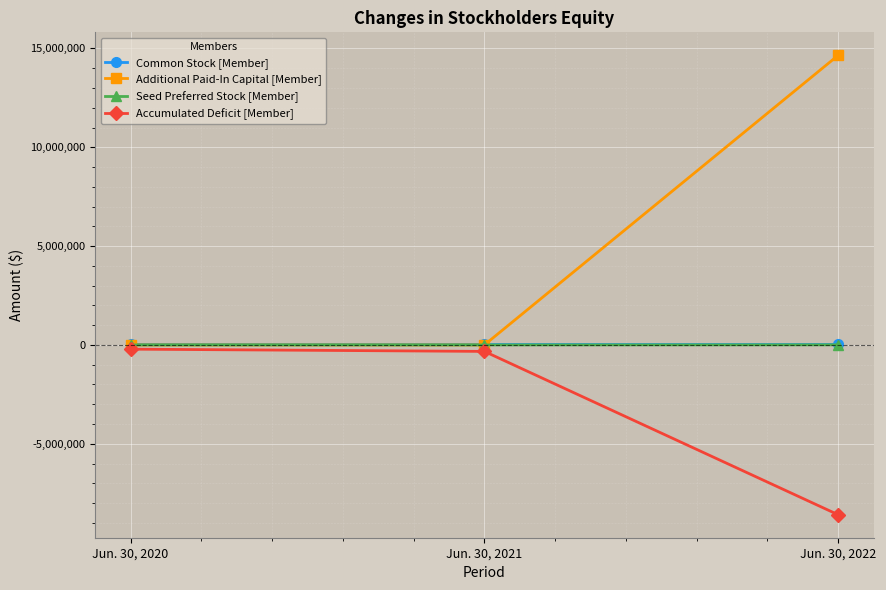

What are all the series names shown in the legend?

Common Stock [Member], Additional Paid-In Capital [Member], Seed Preferred Stock [Member], Accumulated Deficit [Member]